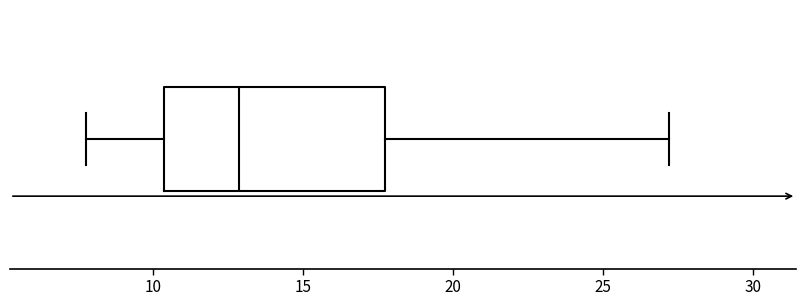

Read this box plot against the x-axis: the position of the median line, the range covered by the box, and the ends of both whiskers. The values are not printed on the chart, so give them approximately, as read against the axis.

median 13.0, box 10.5 to 18.0, whiskers 8.0 to 27.0